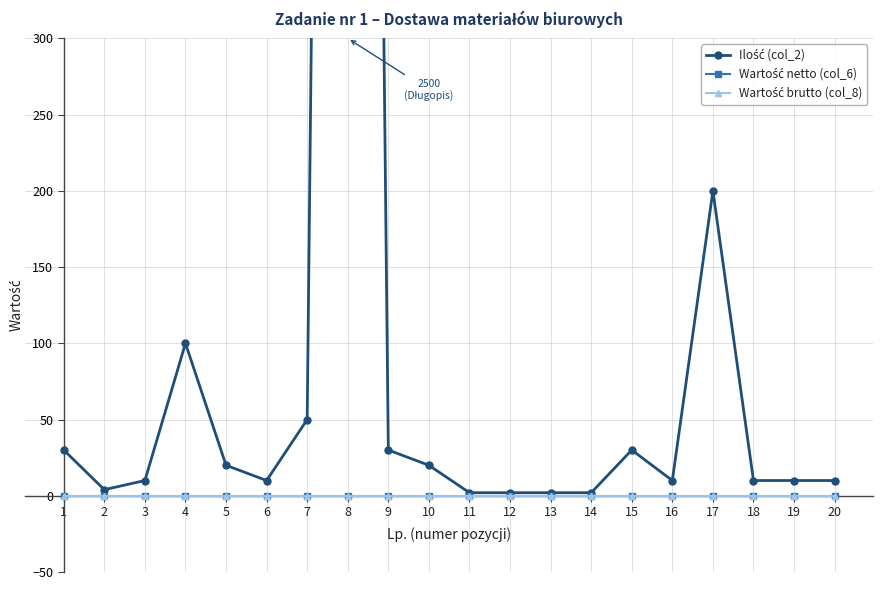

The value of Ilość (col_2) at 4 is 167. True or false?

False